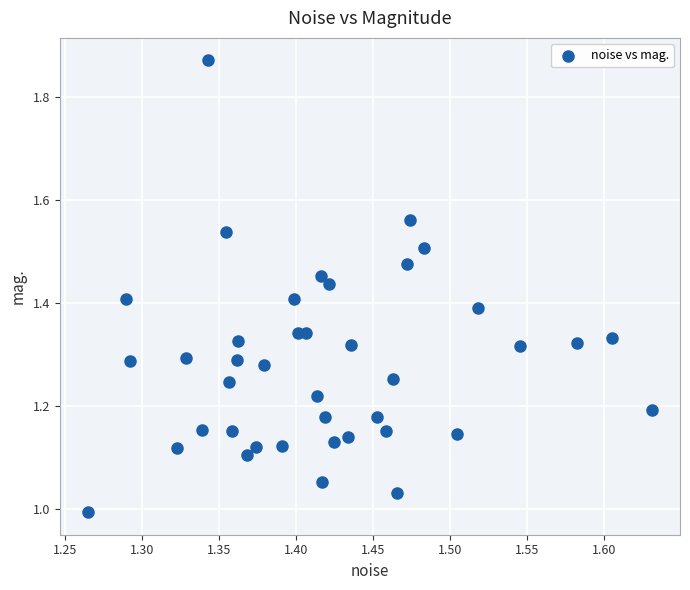

What is the range of Y values (max minus min)?

0.9